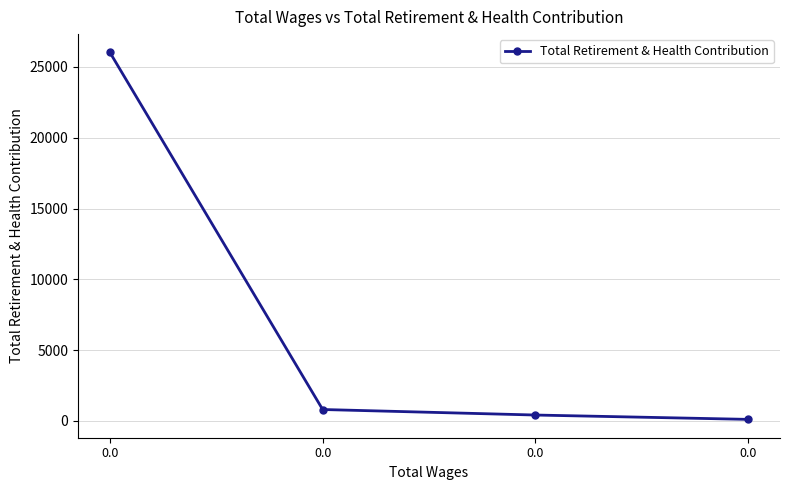

Does the chart have visible grid lines?

Yes